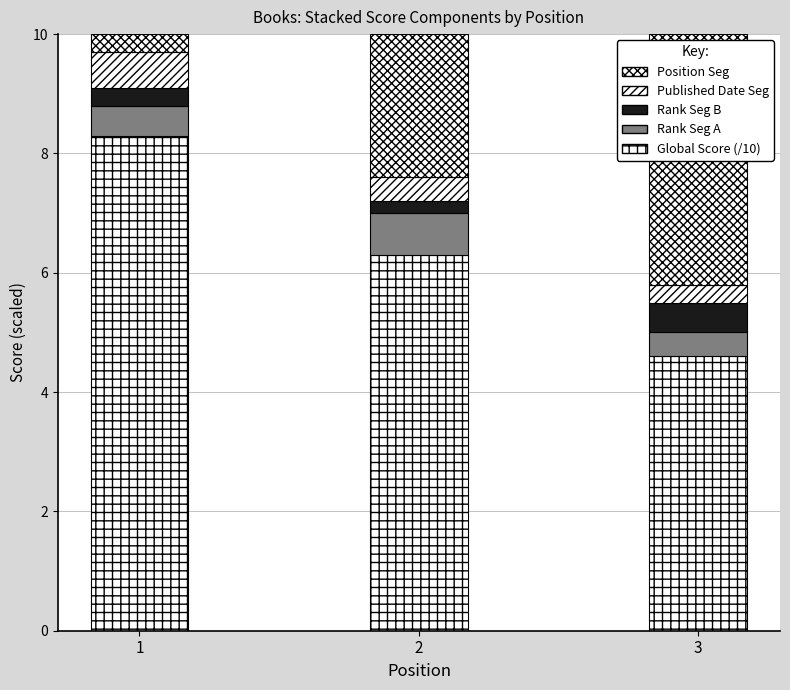

How many values in the Global Score (/10) series exceed 6?

2